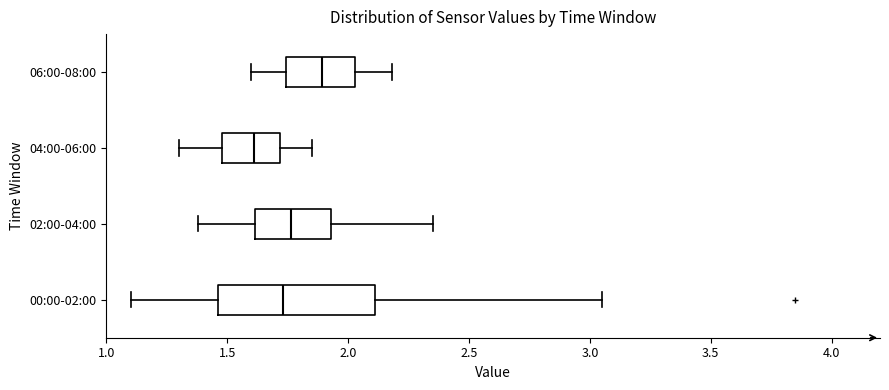

Comparing the boxes themselves (not the whiskers), which one is the widest?

00:00-02:00